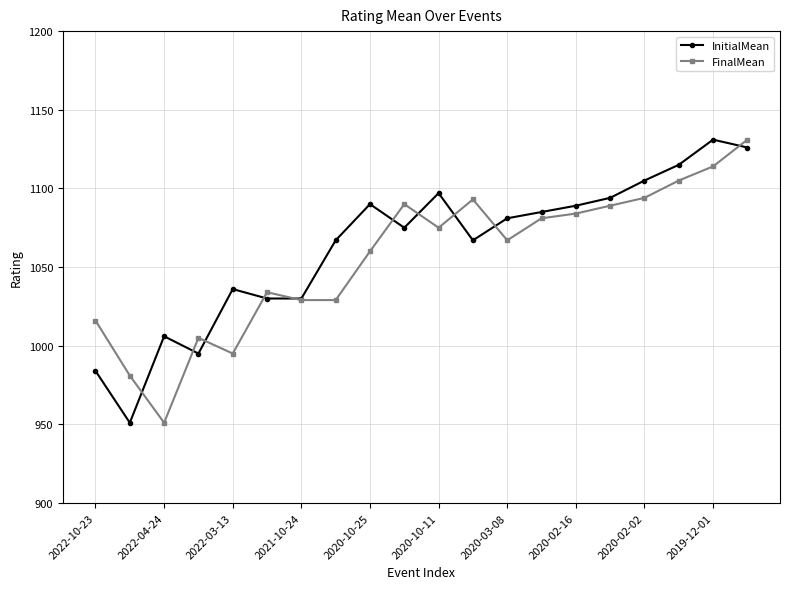

What is the sum of all FinalMean values?

21123